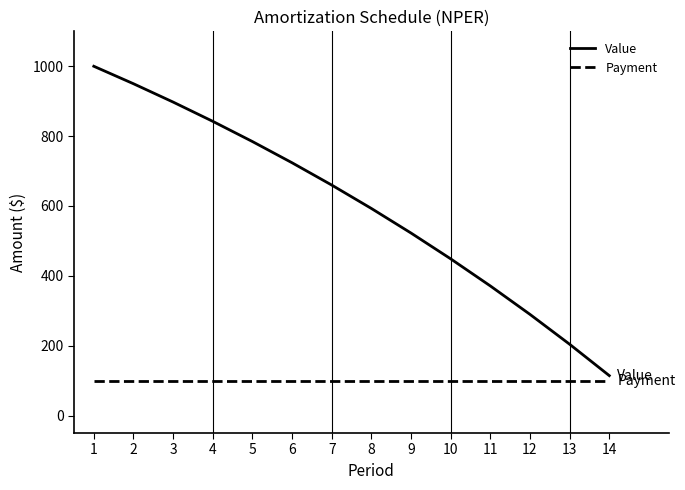

At how many categories does at least one series exceed 492?

9